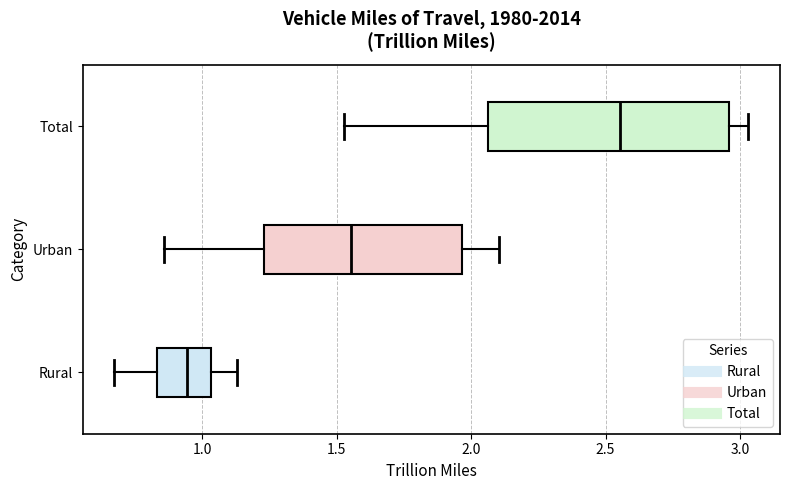

Reading bottom to top, read every box against the x-axis: the position of its median line, the range the box covers, and the ends of its whiskers. The values are not printed on the chart, so give them approximately, as read against the axis.

Rural: median 0.95, box 0.85 to 1.05, whiskers 0.65 to 1.15
Urban: median 1.55, box 1.25 to 1.95, whiskers 0.85 to 2.10
Total: median 2.55, box 2.05 to 2.95, whiskers 1.55 to 3.05